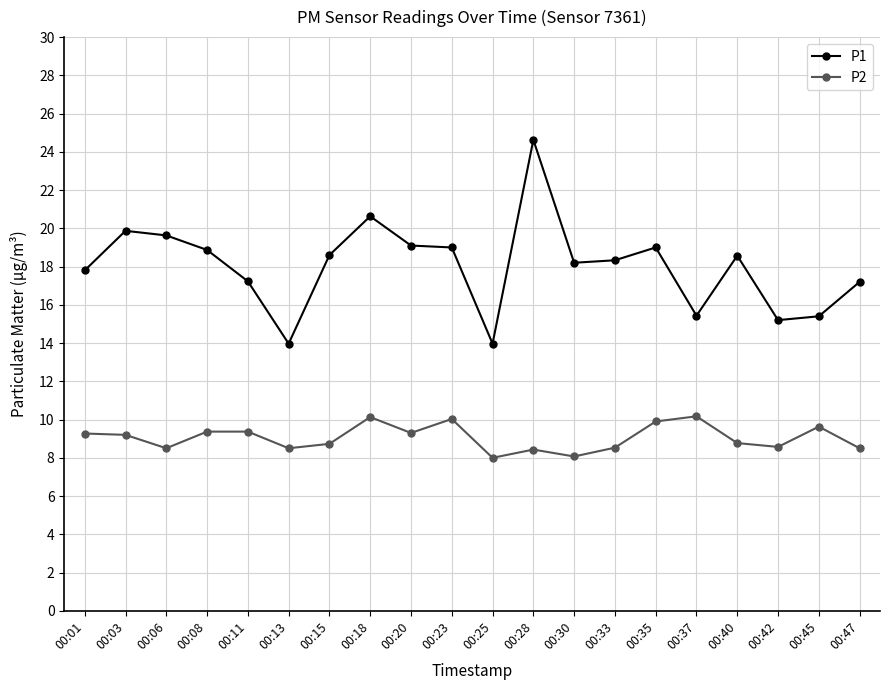

What is the spread (max minus min) of values at 00:13?

5.5